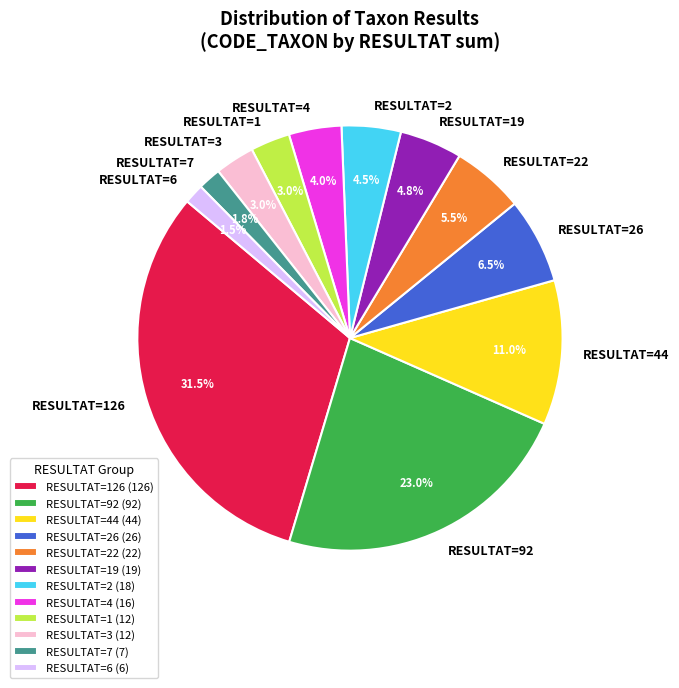

Does RESULTAT=4 represent more than half of the total?

No